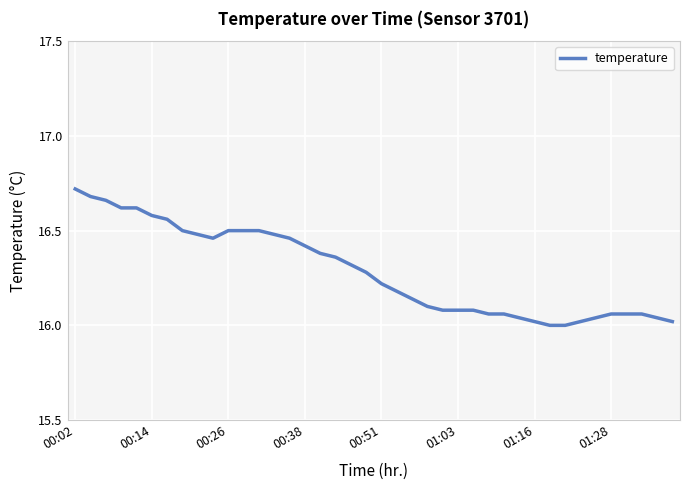

Which category has the lowest value across all series?

31